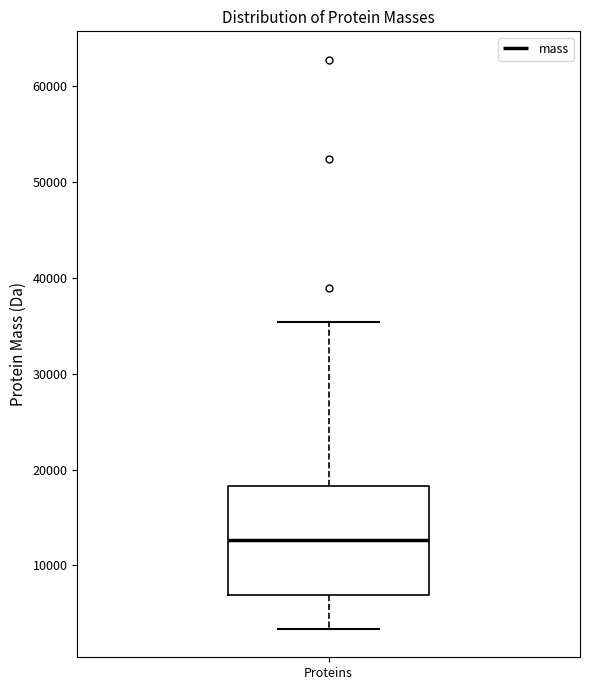

Transcribe this box plot: give where the median line is, the range the box spans, and where the two whiskers end, as read against the y-axis. The values are not printed on the chart, so give them approximately, as read against the axis.

median 13000, box 7000 to 18000, whiskers 3000 to 35000